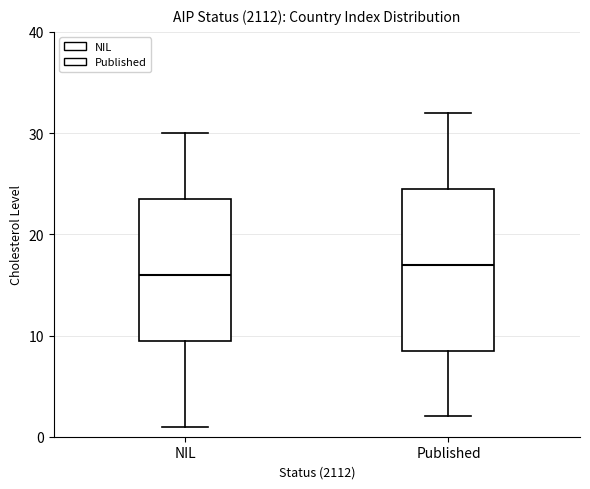

Reading left to right, transcribe this box plot: for each box, give where its median line is, the range the box spans, and where its two whiskers end, as read against the y-axis. The values are not printed on the chart, so give them approximately, as read against the axis.

NIL: median 16, box 10 to 24, whiskers 1 to 30
Published: median 17, box 9 to 25, whiskers 2 to 32